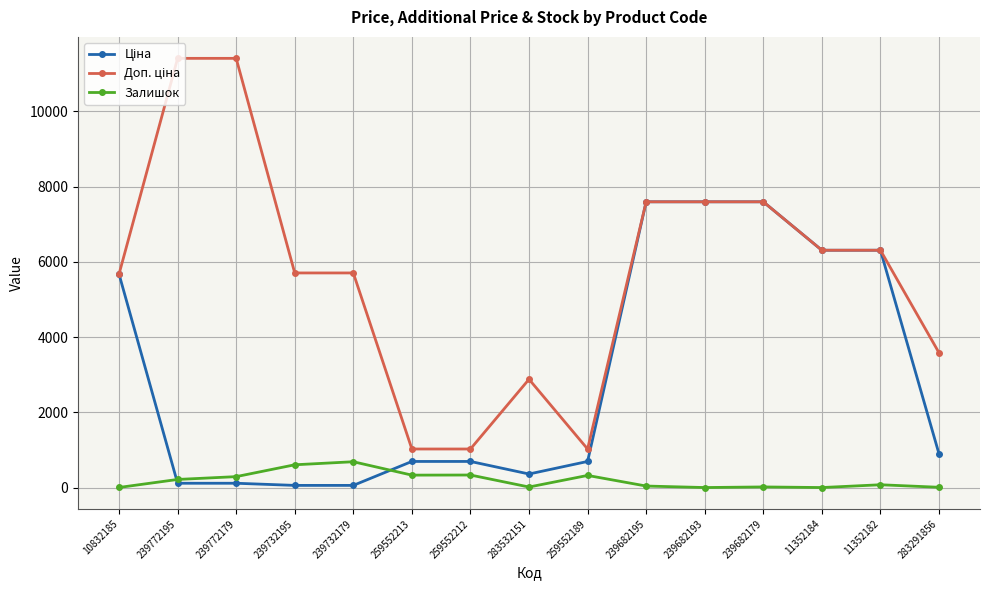

What is the maximum value shown in the chart?

11410.0